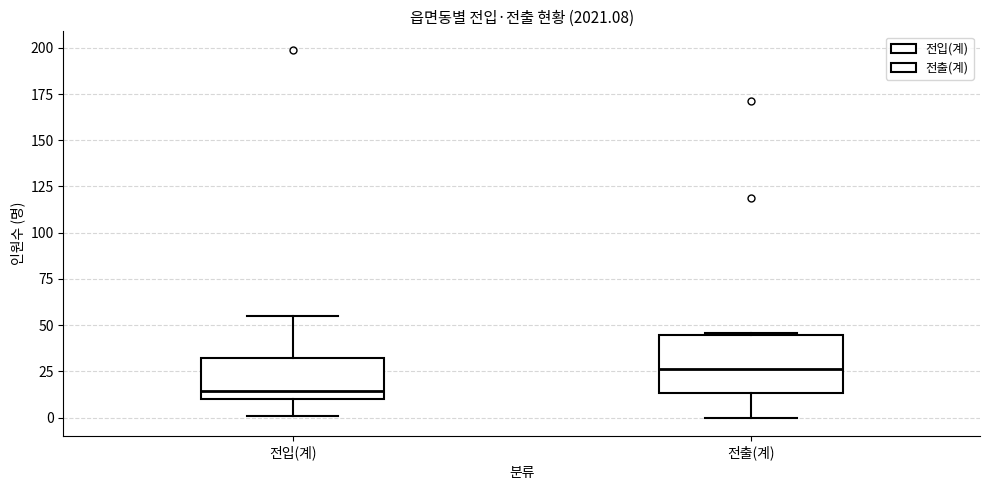

Where is the upper edge of the box for 전입(계) on the y-axis? The values are not printed on the chart, so give them approximately, as read against the axis.

30